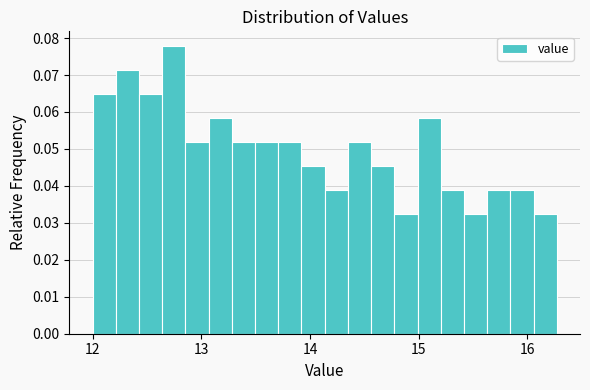

Around what value on the x-axis is the tallest bar? Give the approximate position of its centre, as read against the axis.

12.7